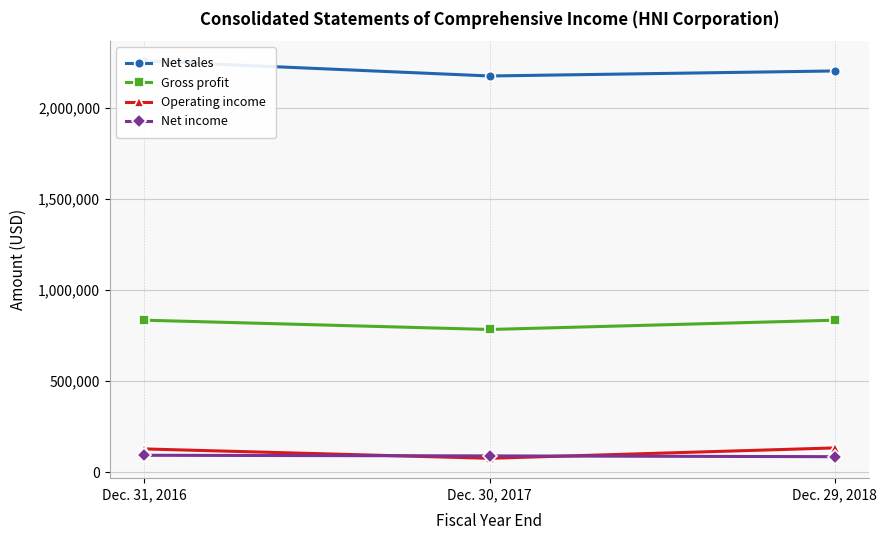

Where is Operating income nearest to the value 105191?

Dec. 31, 2016